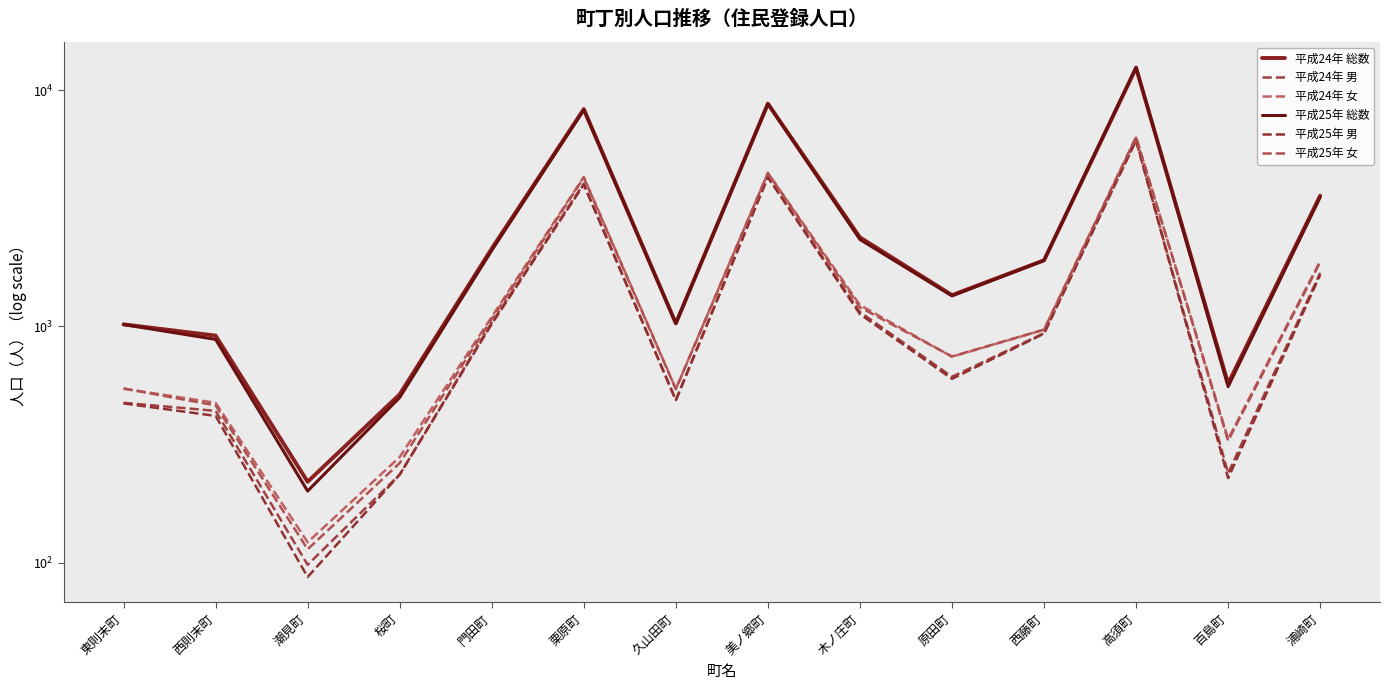

What is the sum of the 平成25年 女 values at 東則末町 and 木ノ庄町?

1751